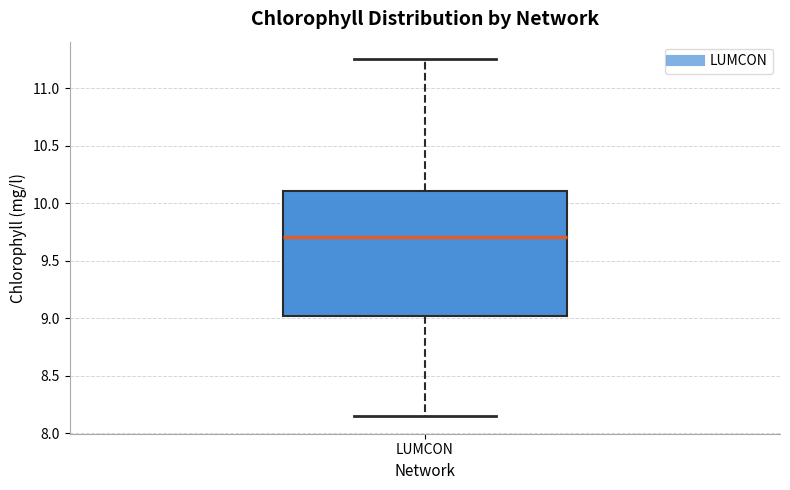

Read this box plot against the y-axis: the position of the median line, the range covered by the box, and the ends of both whiskers. The values are not printed on the chart, so give them approximately, as read against the axis.

median 9.70, box 9.00 to 10.10, whiskers 8.15 to 11.25